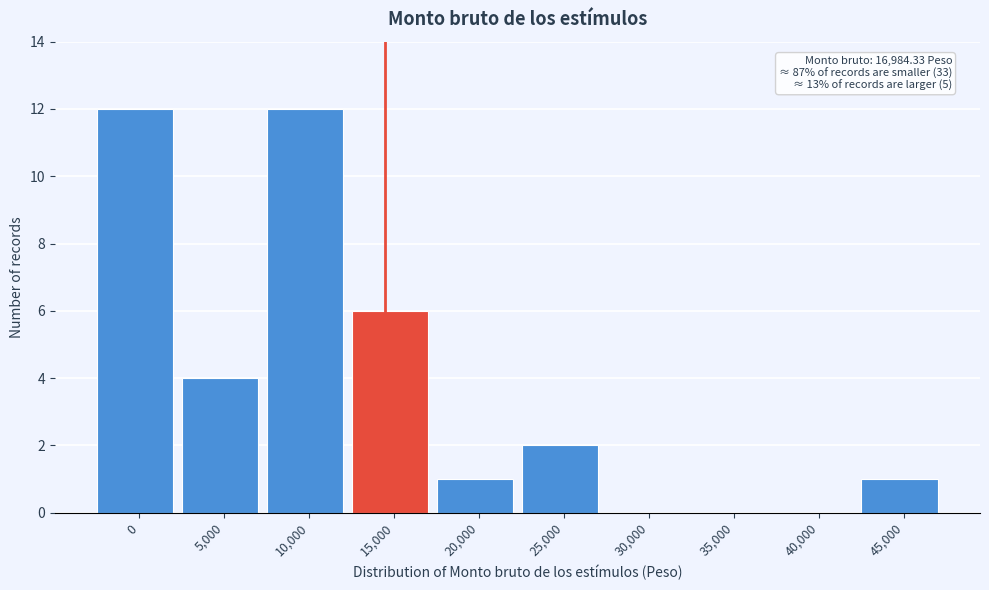

Reading left to right, list all the values displayed in this chart.

0=12	5,000=4	10,000=12	15,000=6	20,000=1	25,000=2	30,000=0	35,000=0	40,000=0	45,000=1